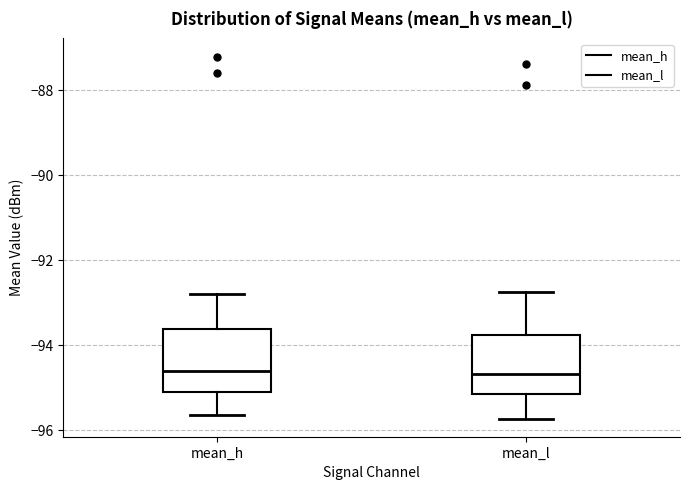

Where is the upper edge of the box for mean_h on the y-axis? The values are not printed on the chart, so give them approximately, as read against the axis.

-93.6